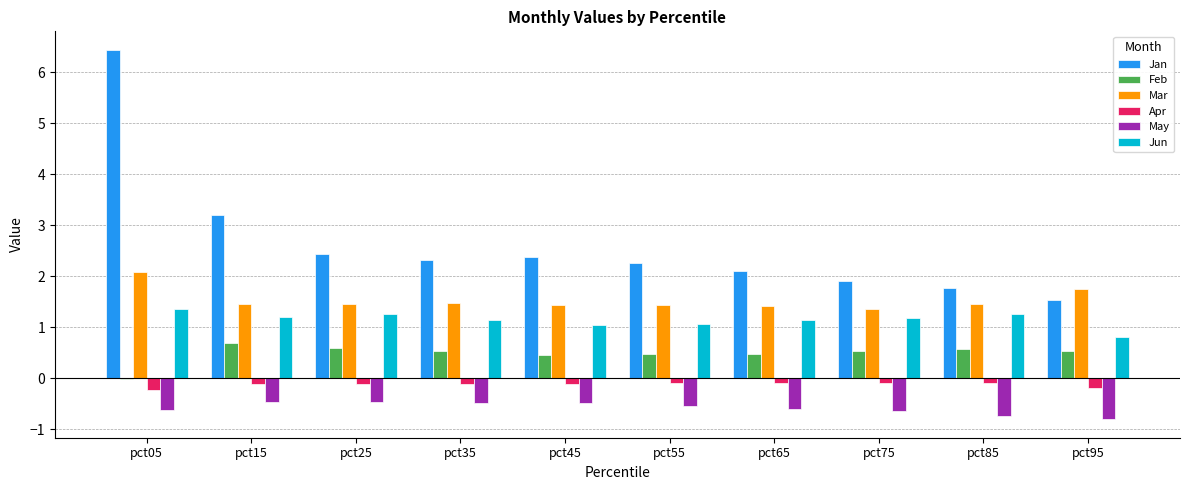

What is the sum of all Jun values?

11.5